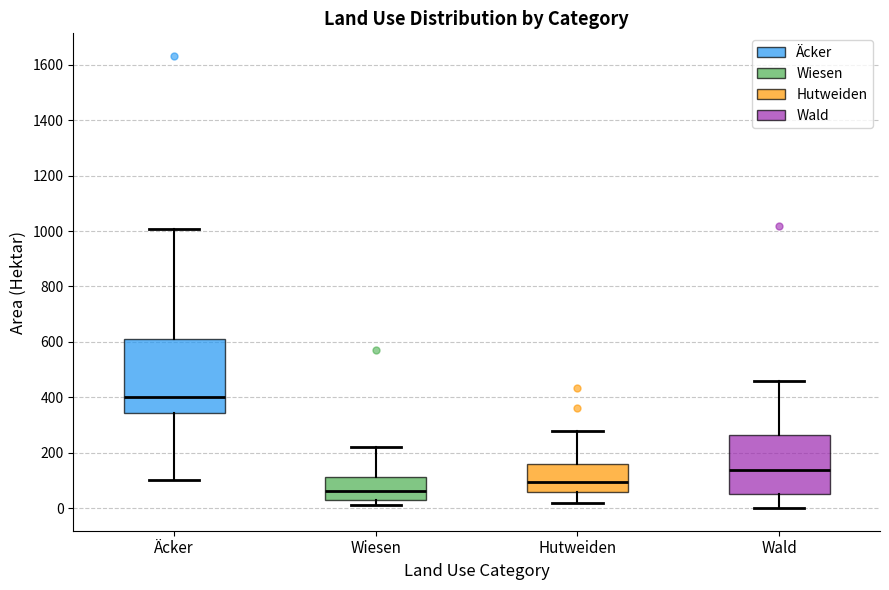

Which box has the lowest median line?

Wiesen